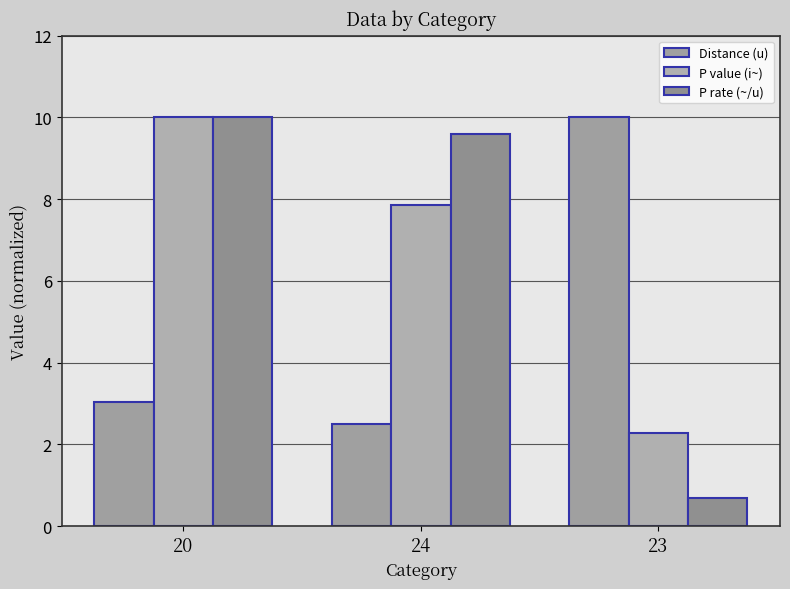

Reading left to right, what are all the values shown in this chart?

Distance (u): 3.0	2.5	10.0
P value (i~): 10.0	7.9	2.3
P rate (~/u): 10.0	9.6	0.7